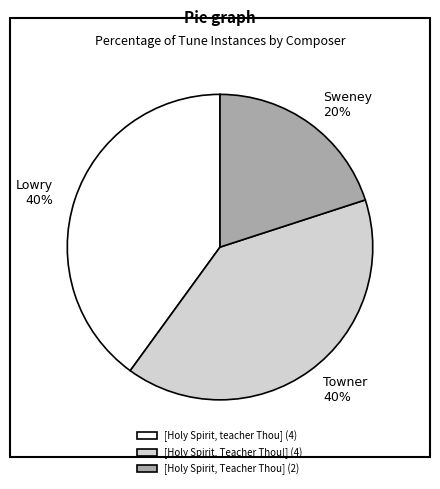

True or false: [Holy Spirit, teacher Thou] accounts for 26% of the total.

False